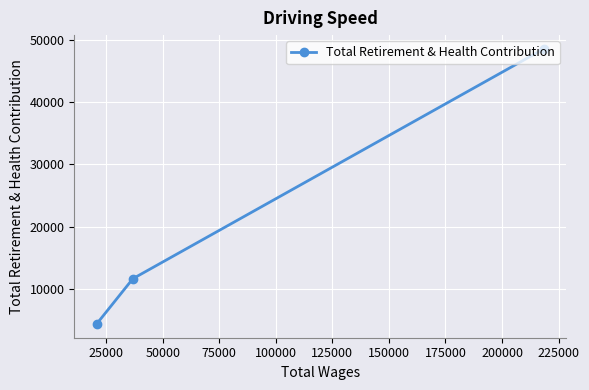

How many values are below 11692?

1